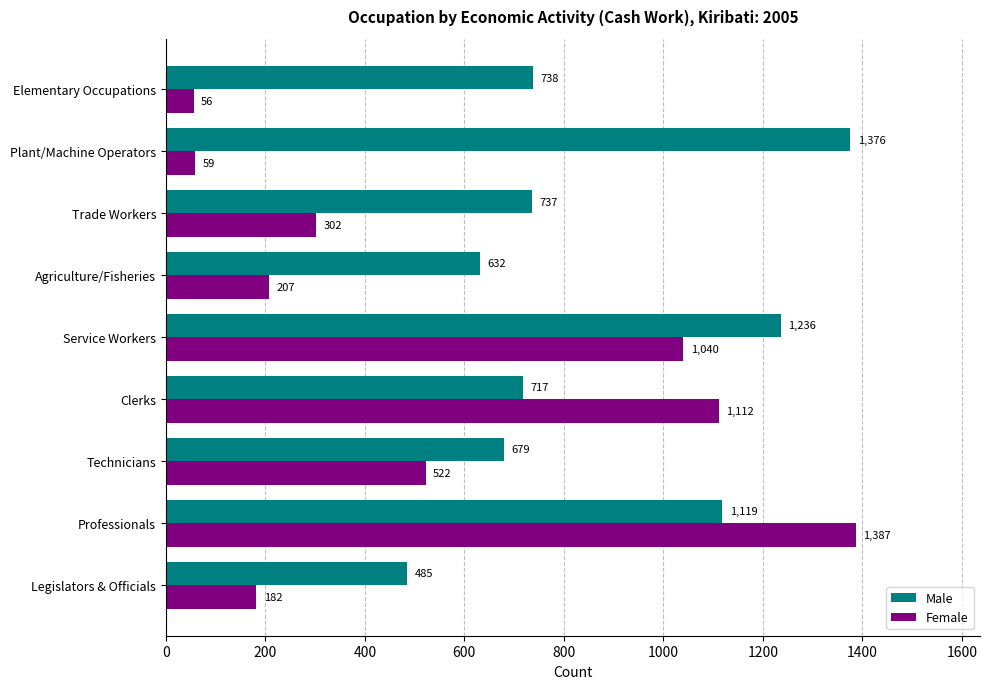

What is the highest value of the Female series?

1387